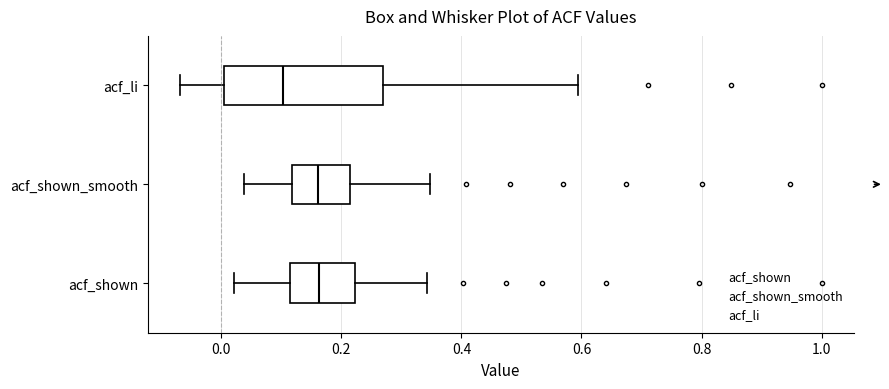

Which box's median line is the furthest to the left?

acf_li